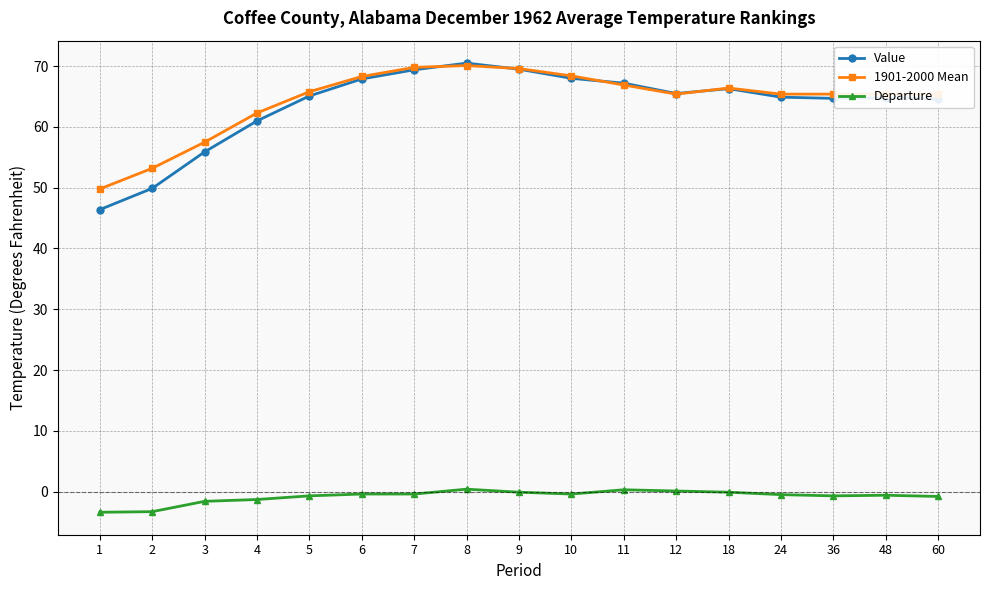

Is it true that 1901-2000 Mean equals 65.4 at 24?

True